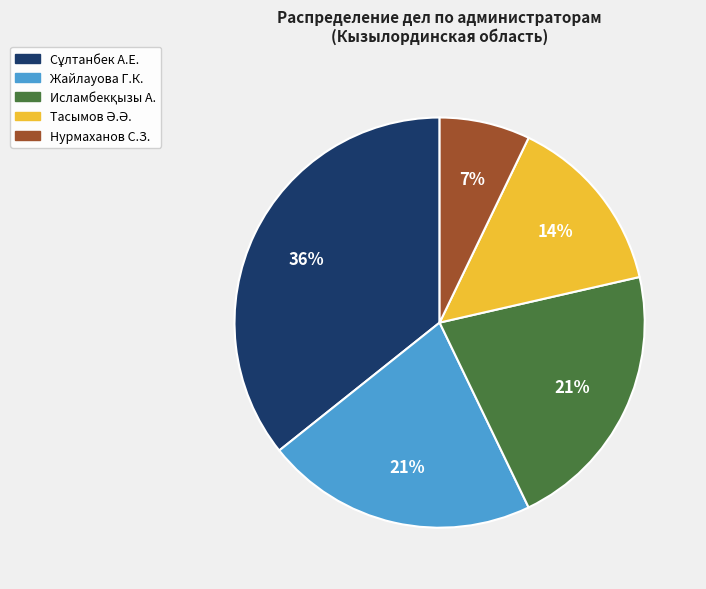

To the nearest percent, what is the difference between the largest and smallest slice percentages?

29%